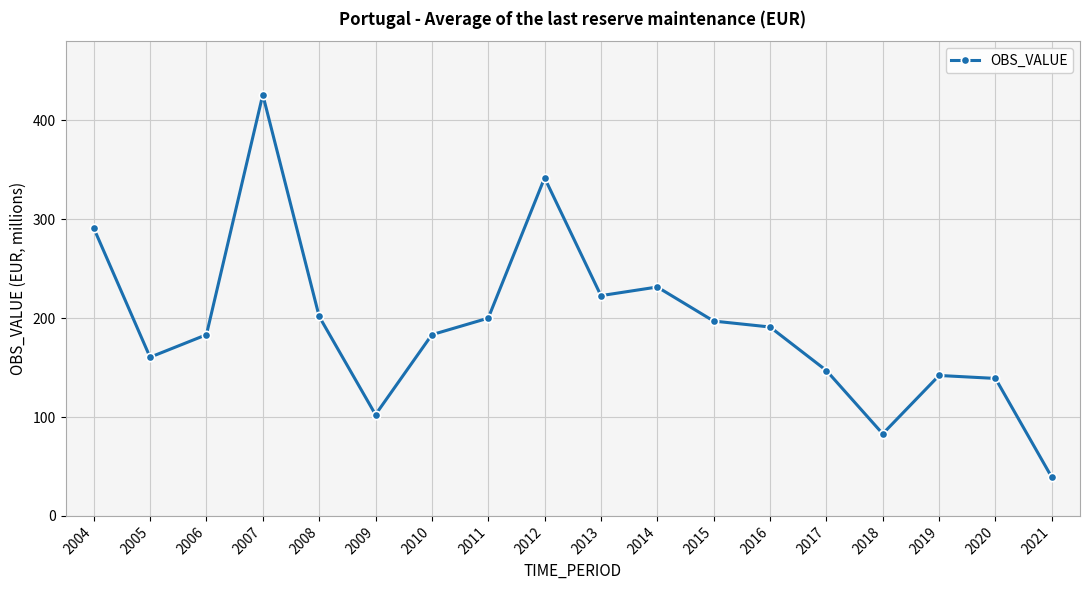

What is the difference between the values at 2007 and 2010?

242.7